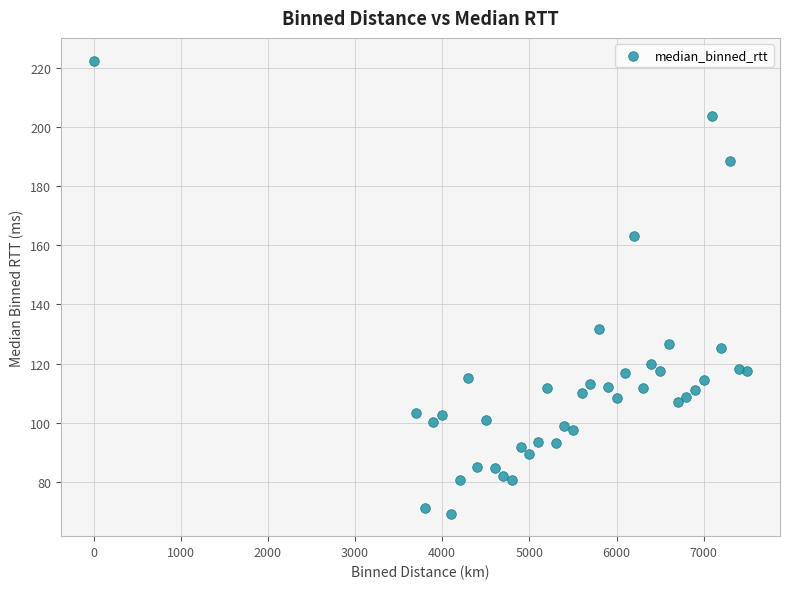

What is the range of Y values (max minus min)?

153.4